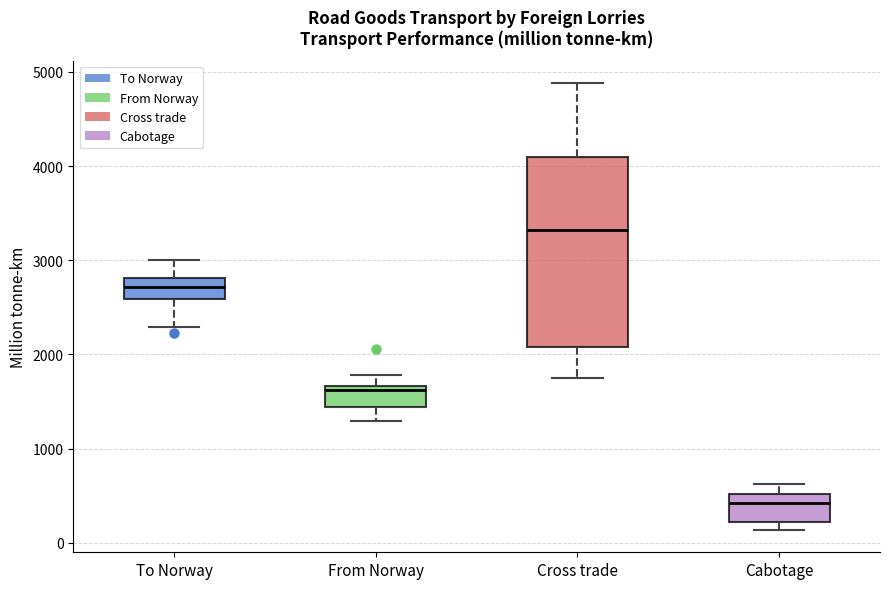

Which box is the tallest, from its lower edge to its upper edge?

Cross trade